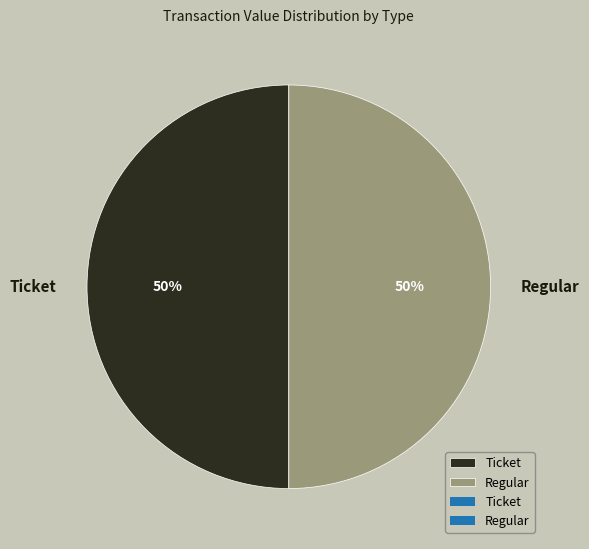

What percentage is the Ticket slice, to the nearest percent?

50%